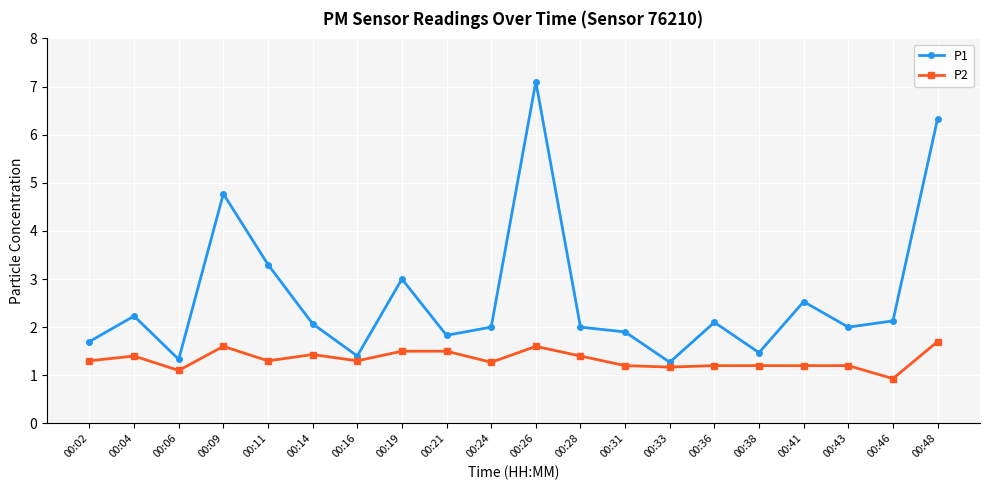

Which series has the widest spread of values?

P1